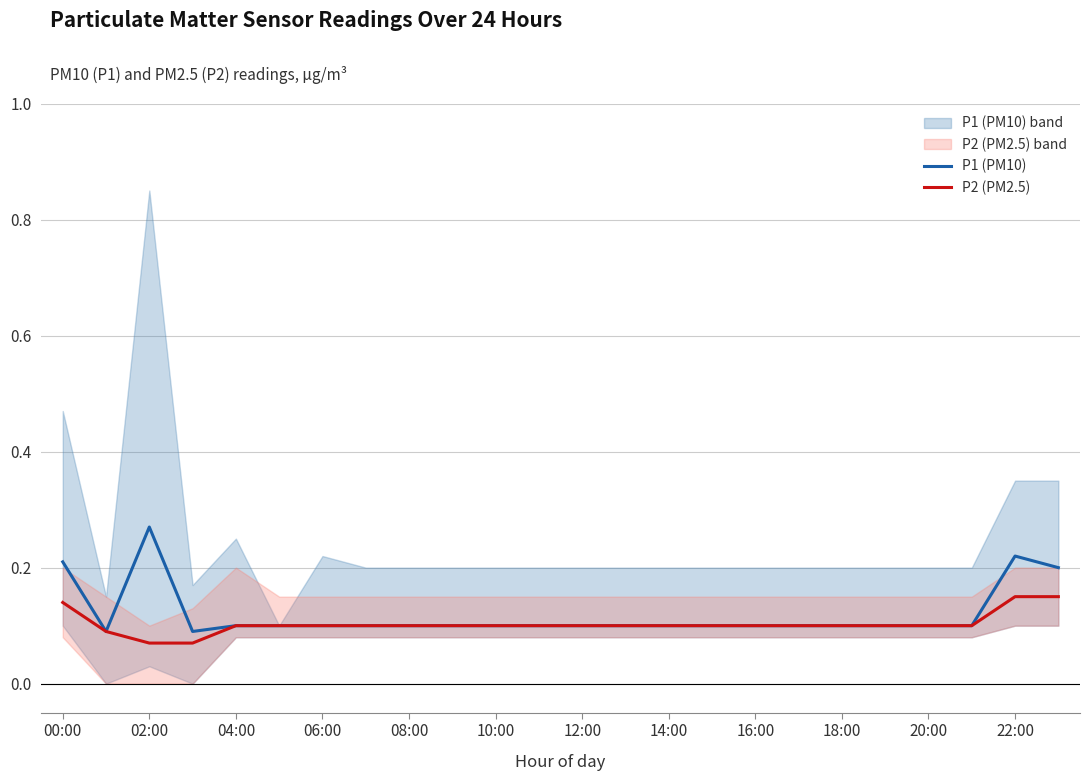

The P1 (PM10) series shows 0.1 at 18:00. True or false?

True